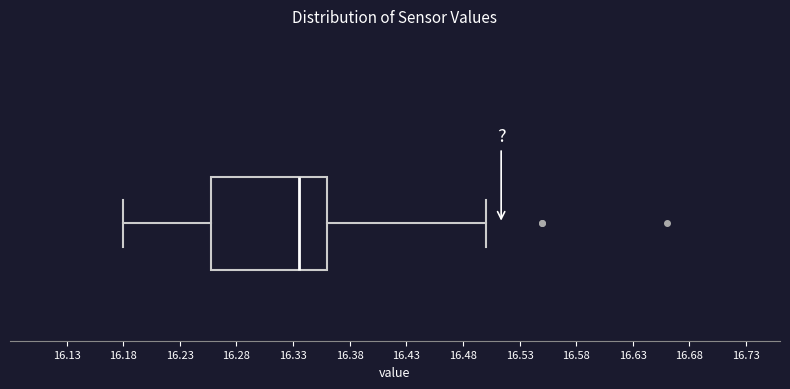

Transcribe this box plot: give where the median line is, the range the box spans, and where the two whiskers end, as read against the x-axis. The values are not printed on the chart, so give them approximately, as read against the axis.

median 16.335, box 16.260 to 16.360, whiskers 16.180 to 16.500